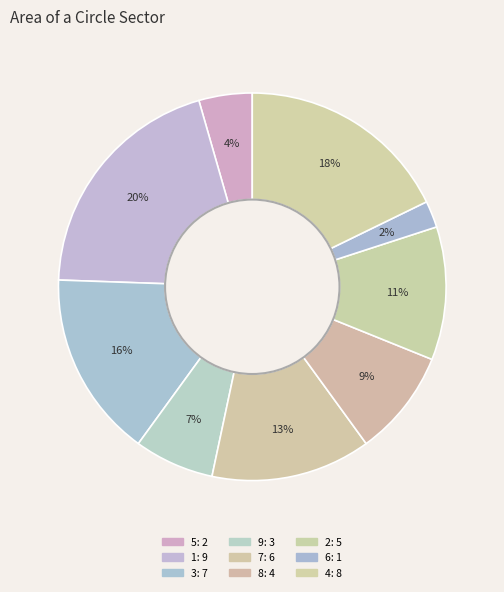

True or false: 3 accounts for 16% of the total.

True